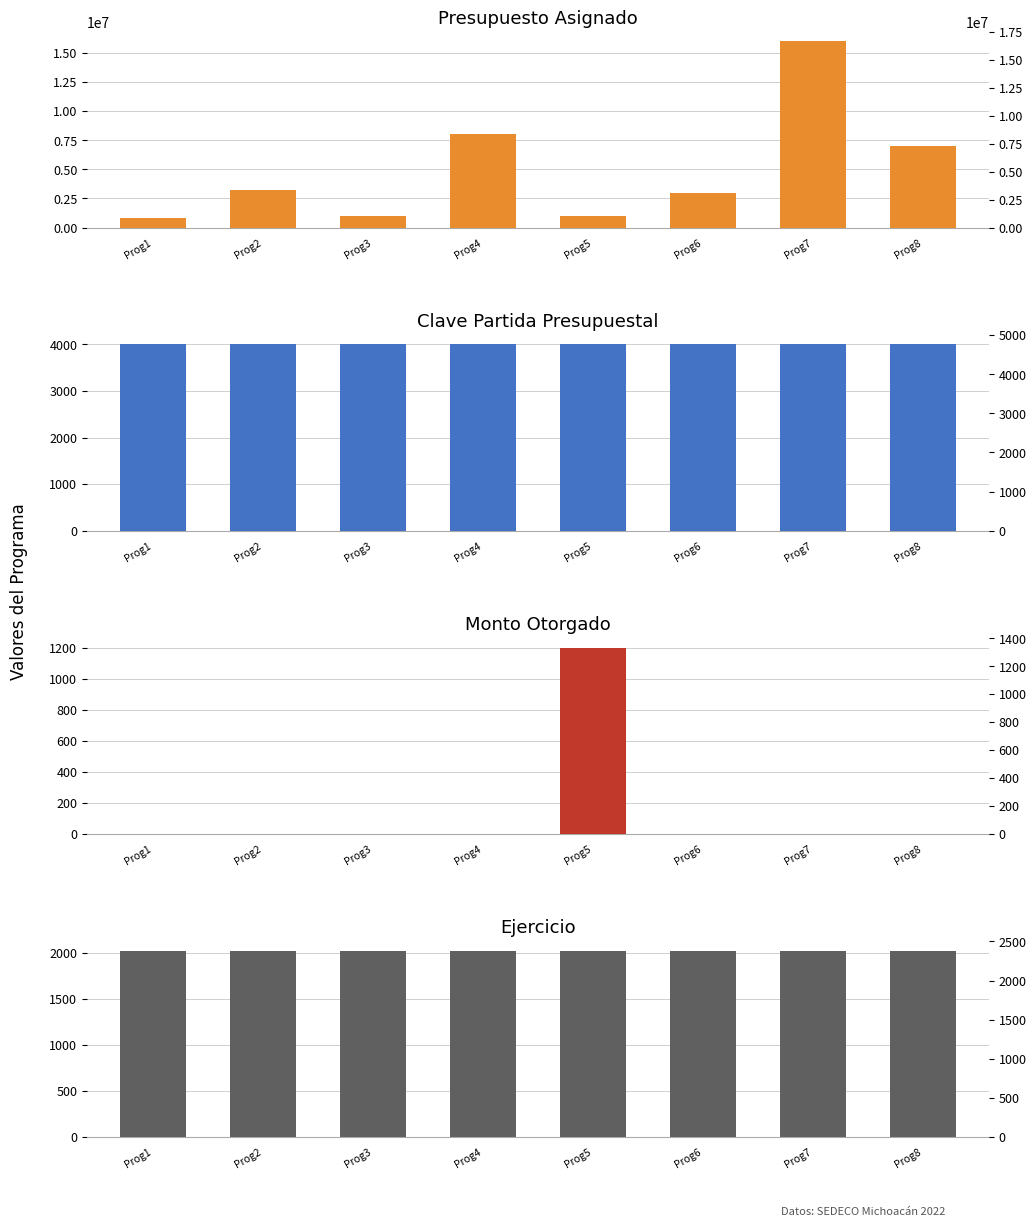

At which category is the sum across all series the highest?

Prog7